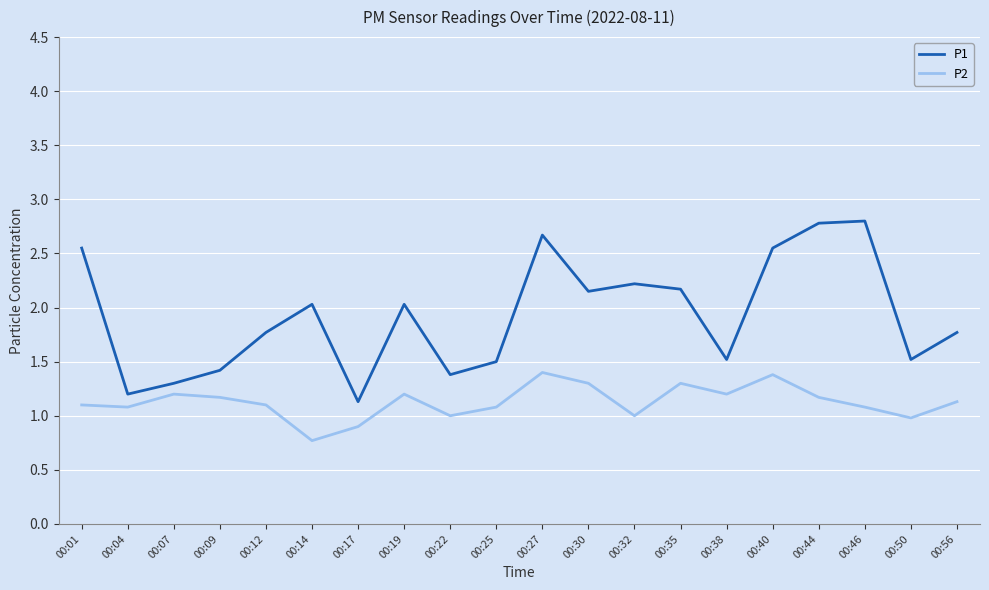

At which category does the chart reach its minimum across all series?

00:14